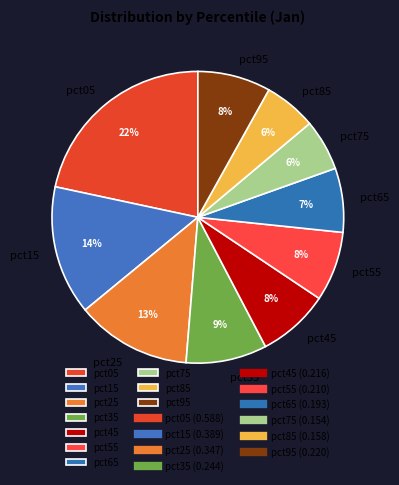

Is it true that pct65 is 19% of the pie?

False